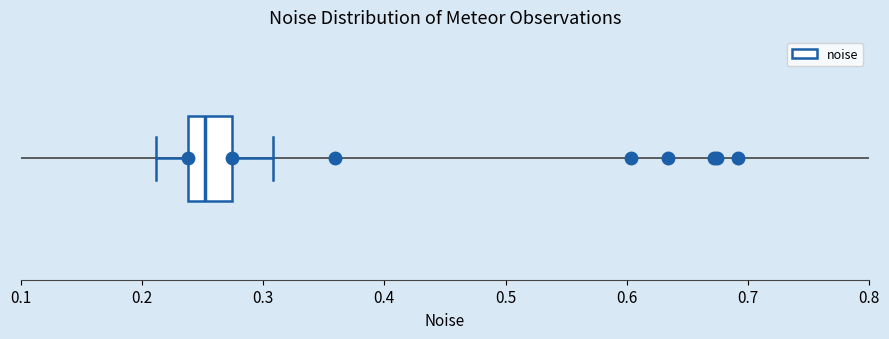

Transcribe this box plot: give where the median line is, the range the box spans, and where the two whiskers end, as read against the x-axis. The values are not printed on the chart, so give them approximately, as read against the axis.

median 0.25, box 0.24 to 0.27, whiskers 0.21 to 0.31